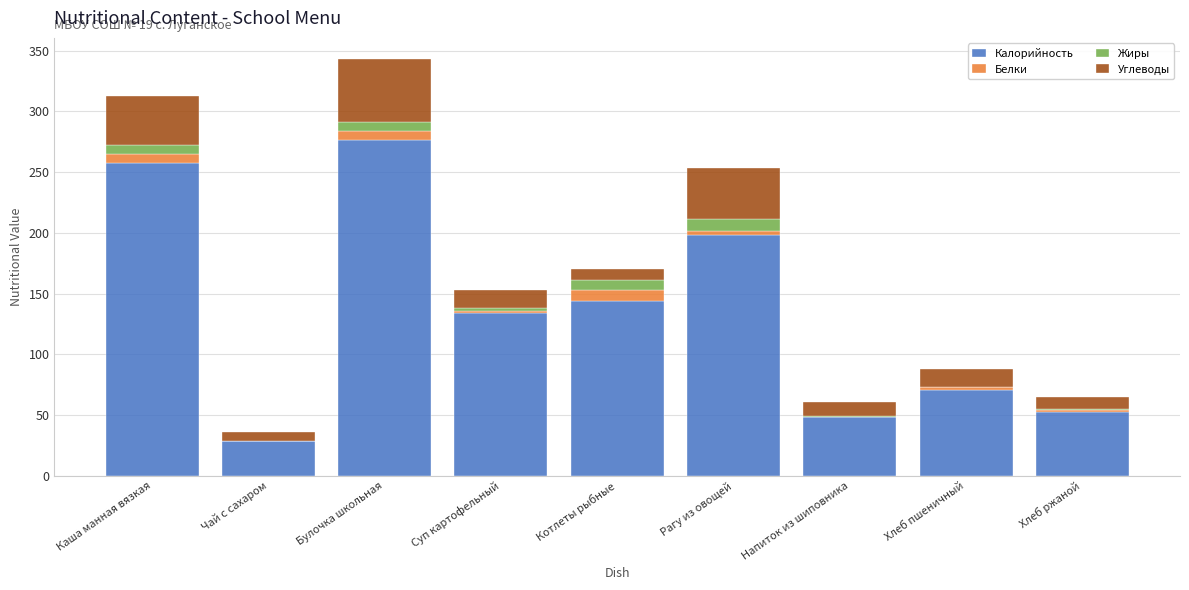

At which label does Калорийность reach its peak?

Булочка школьная